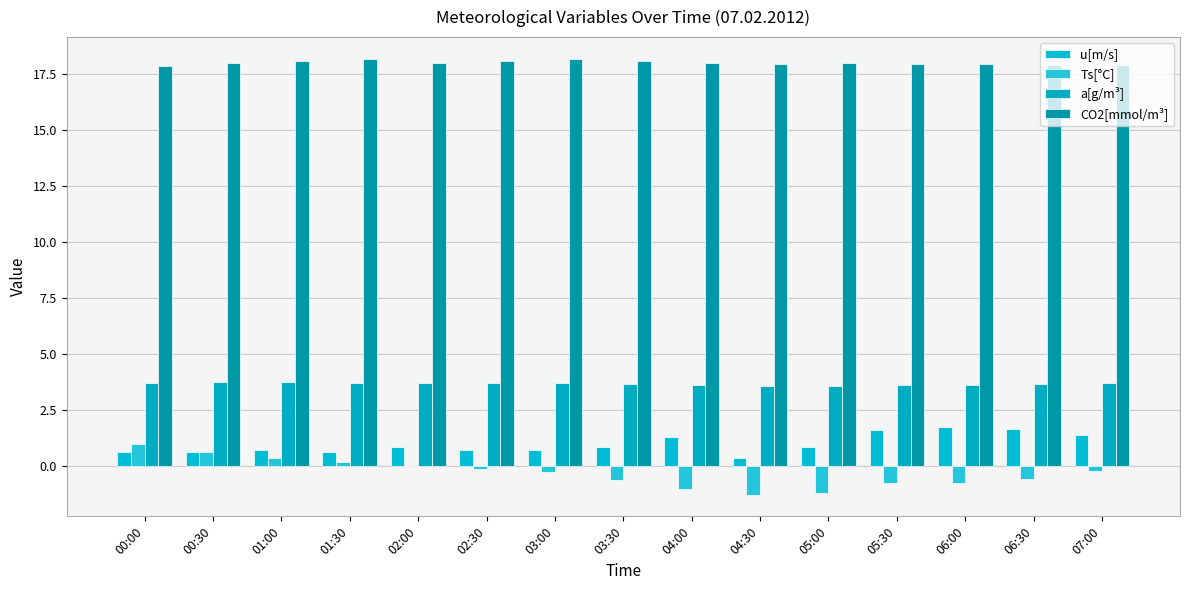

What is the sum of all u[m/s] values?

14.7